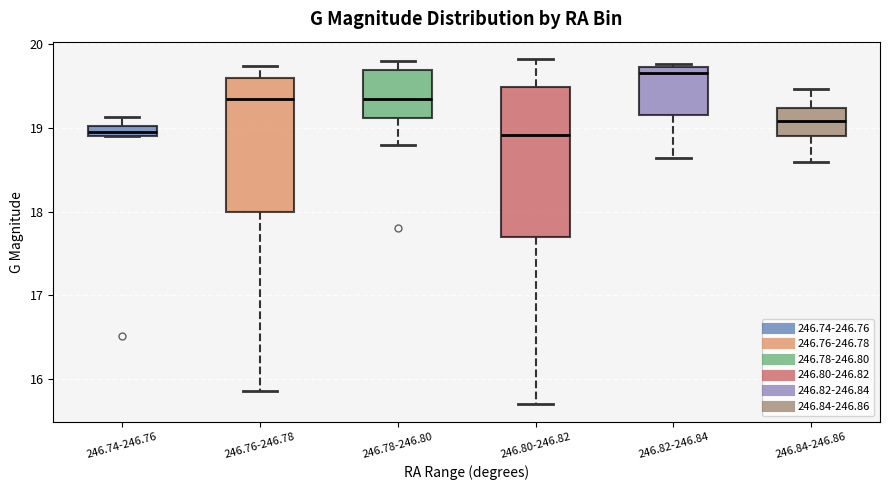

Where is the upper edge of the box for 246.76-246.78 on the y-axis? The values are not printed on the chart, so give them approximately, as read against the axis.

19.6